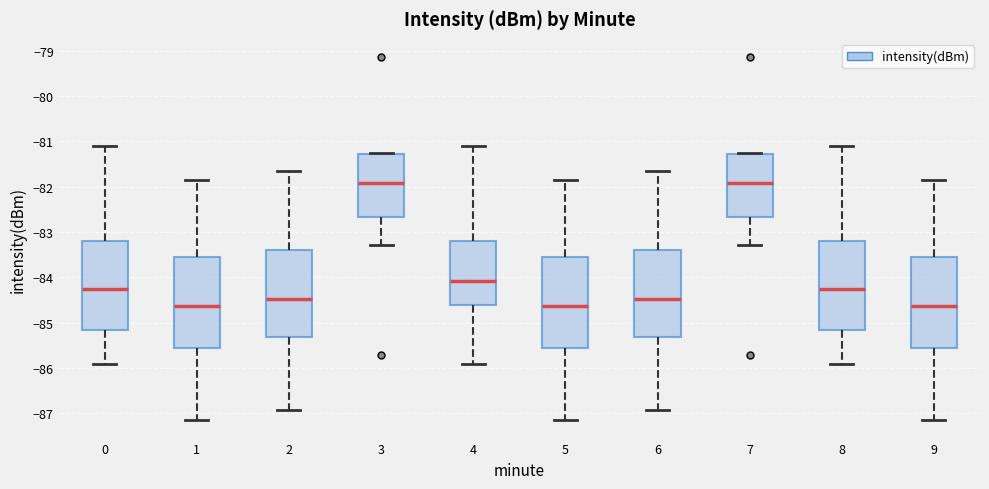

Reading left to right, transcribe this box plot: for each box, give where its median line is, the range the box spans, and where its two whiskers end, as read against the y-axis. The values are not printed on the chart, so give them approximately, as read against the axis.

0: median -84.2, box -85.2 to -83.2, whiskers -85.9 to -81.1
1: median -84.6, box -85.6 to -83.6, whiskers -87.2 to -81.9
2: median -84.5, box -85.3 to -83.4, whiskers -86.9 to -81.7
3: median -81.9, box -82.7 to -81.3, whiskers -83.3 to -81.2
4: median -84.1, box -84.6 to -83.2, whiskers -85.9 to -81.1
5: median -84.6, box -85.6 to -83.6, whiskers -87.2 to -81.9
6: median -84.5, box -85.3 to -83.4, whiskers -86.9 to -81.7
7: median -81.9, box -82.7 to -81.3, whiskers -83.3 to -81.2
8: median -84.2, box -85.2 to -83.2, whiskers -85.9 to -81.1
9: median -84.6, box -85.6 to -83.6, whiskers -87.2 to -81.9